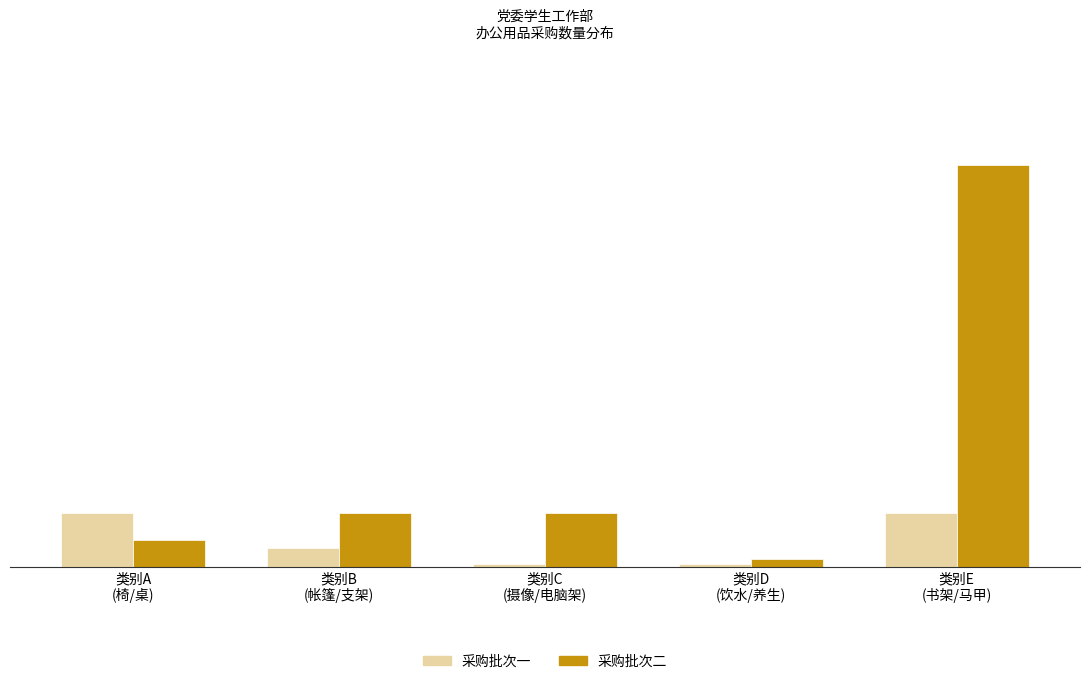

What are all the series names shown in the legend?

采购批次一, 采购批次二